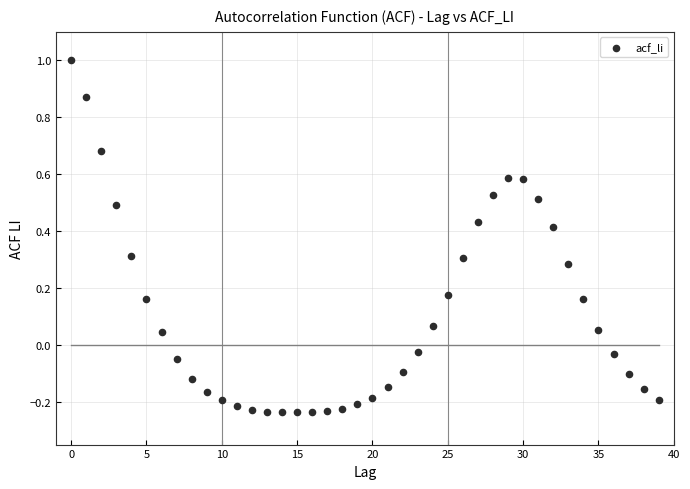

What is the range of Y values (max minus min)?

1.2